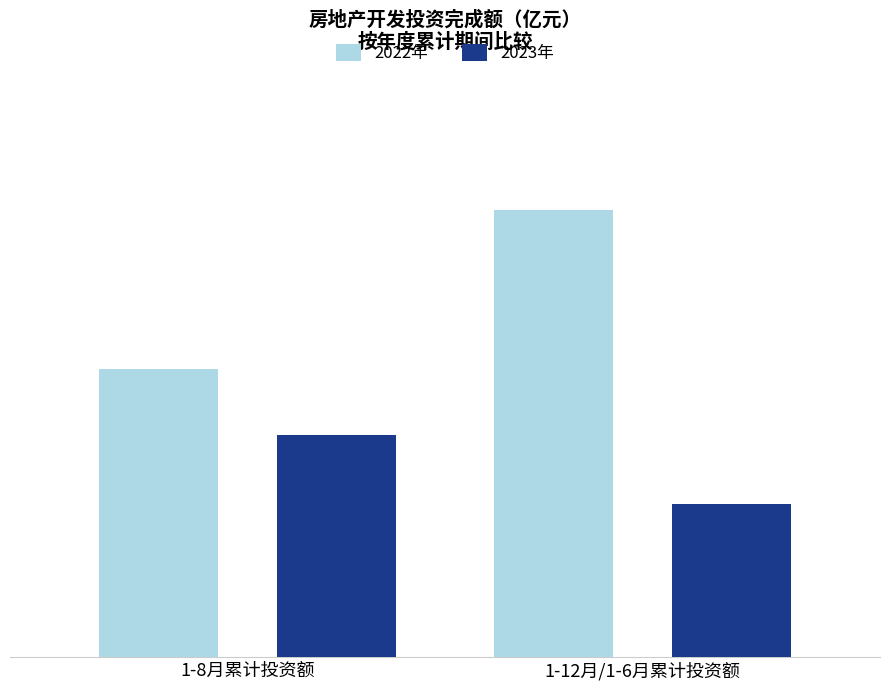

Which series changed the most between 1-8月累计投资额 and 1-12月/1-6月累计投资额?

2022年